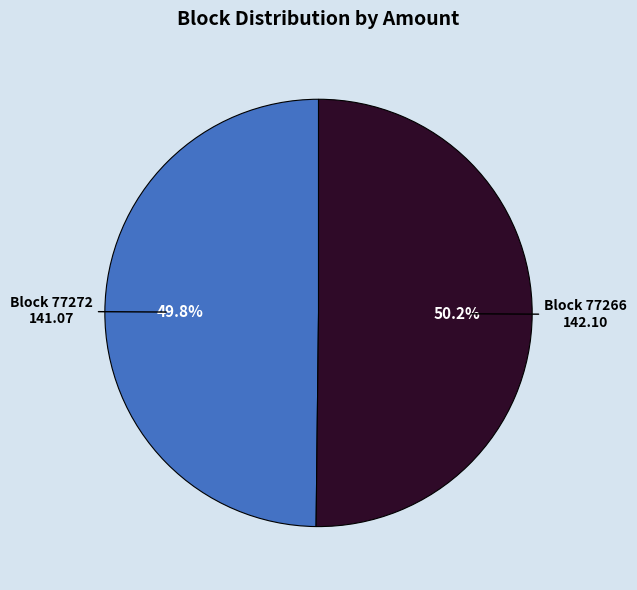

Is there any slice that represents more than half of the pie?

Yes